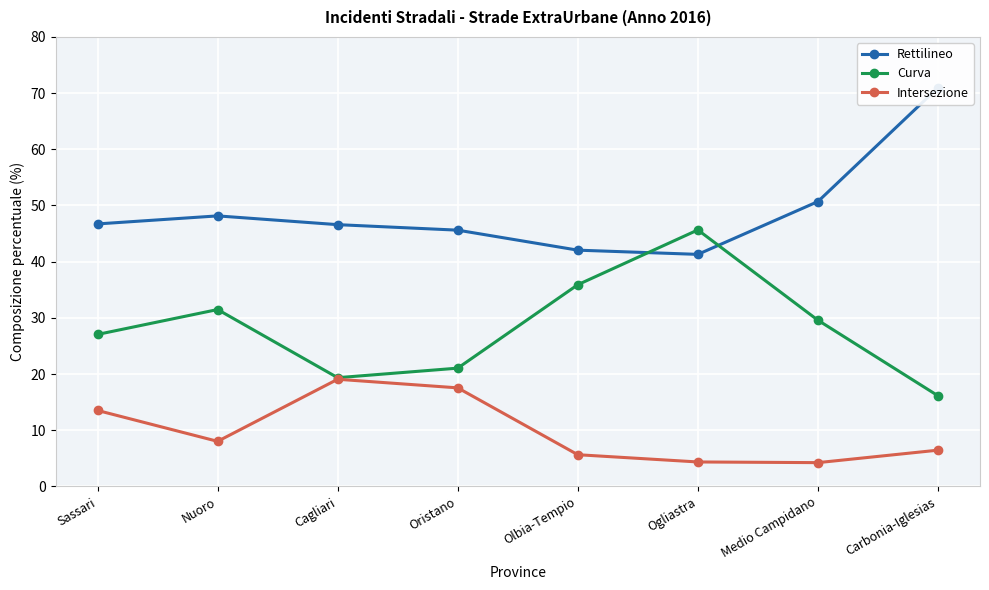

True or false: Intersezione and Rettilineo intersect in this chart.

False